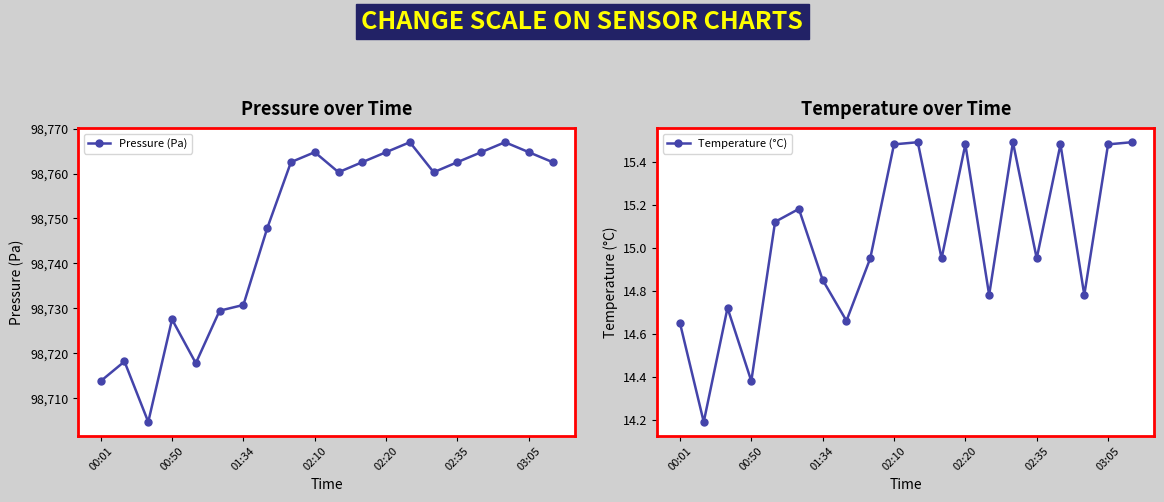

At which label is Pressure (Pa) closest to 98735?

01:34